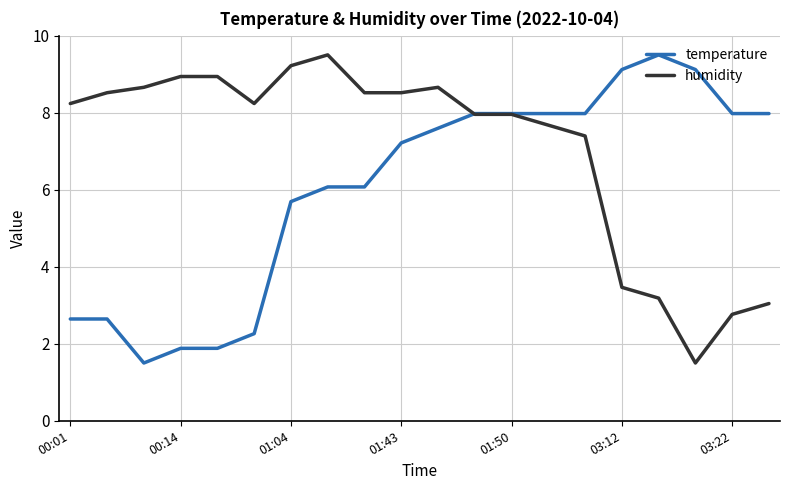

Rank the series by their average value, from highest to lowest.

humidity, temperature